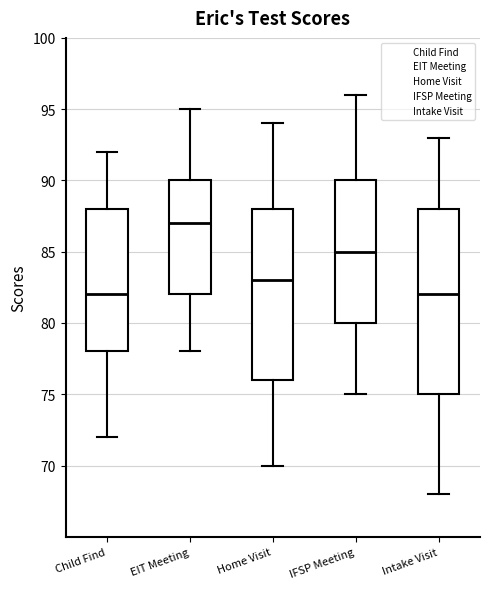

Which box's median line is the highest?

EIT Meeting